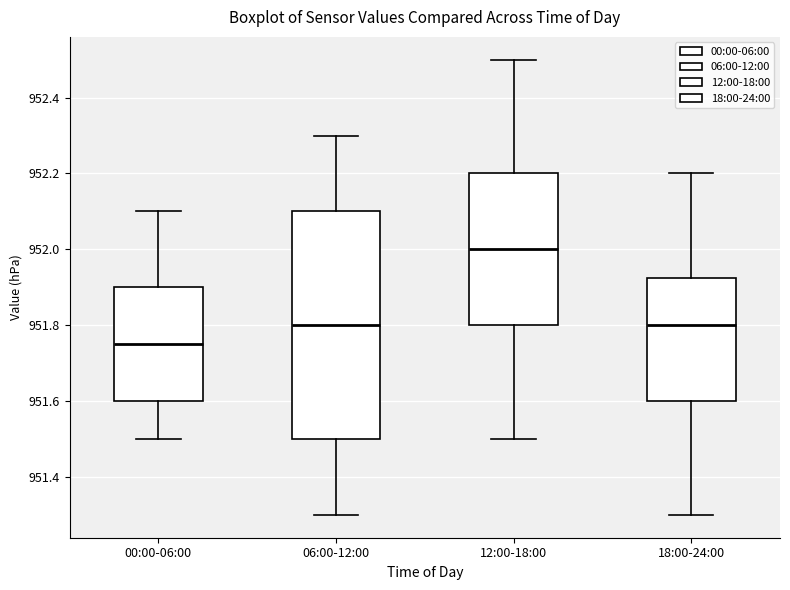

Which box's median line is the lowest?

00:00-06:00